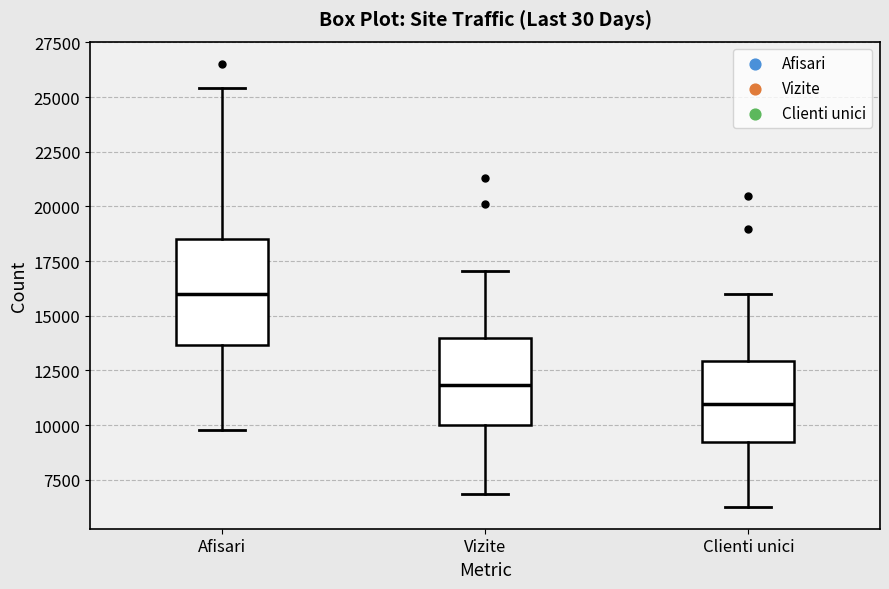

Comparing the boxes themselves (not the whiskers), which one is the tallest?

Afisari